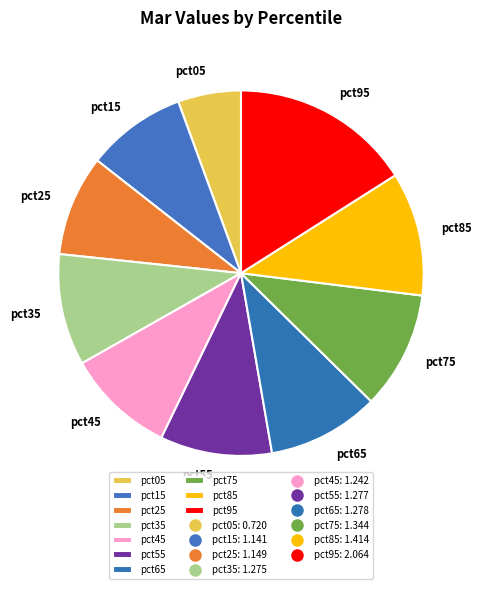

Which slice is the smallest?

pct05